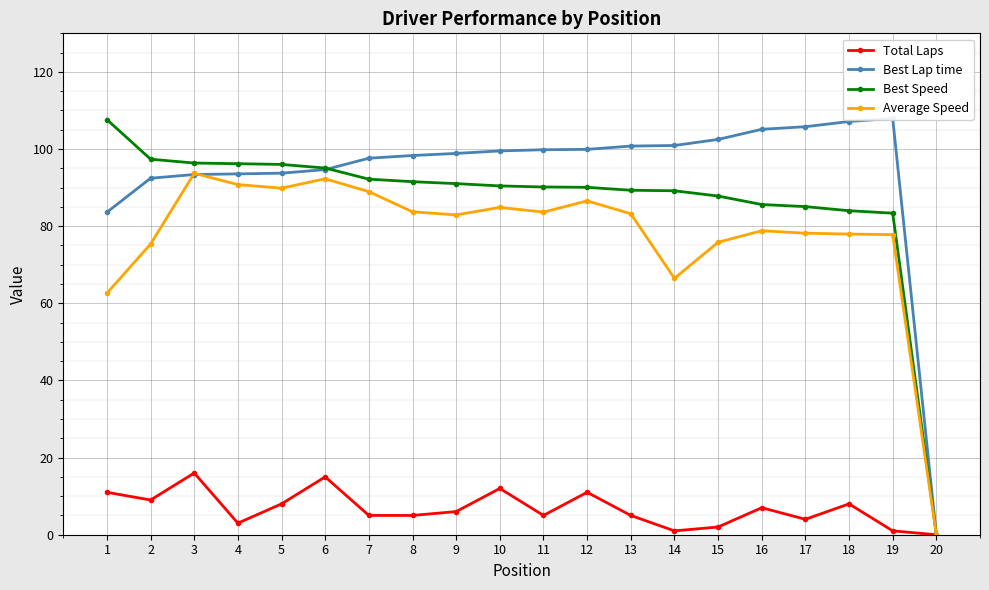

Read the Best Lap time value at 10.

99.5